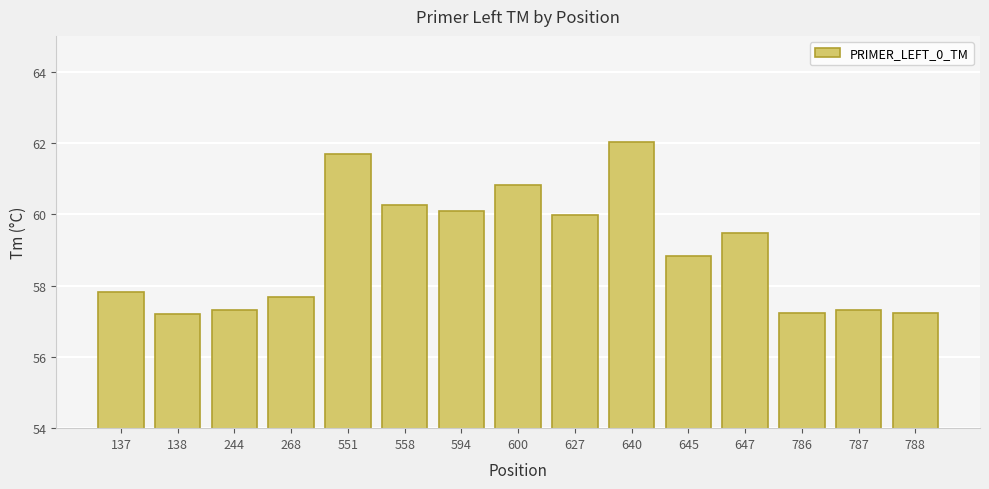

What is the smallest value displayed?

57.2